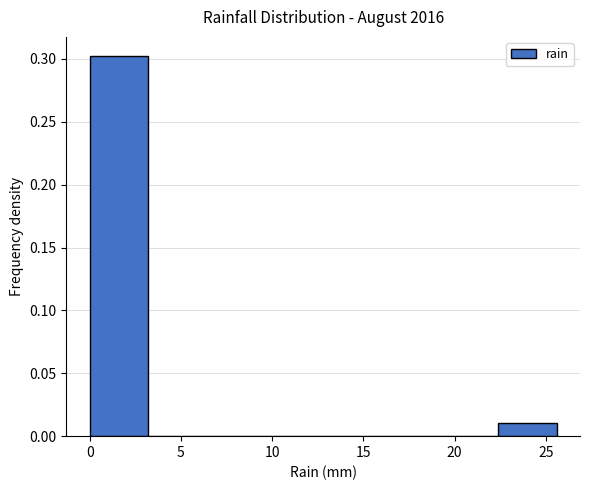

Reading left to right, list every bar in this chart as the range it spans on the x-axis followed by its height. Neither the bar edges nor the heights are printed on the chart, so give them approximately, as read against the axes.

0.0 to 3.2: 0.30
3.2 to 6.4: 0
6.4 to 9.6: 0
9.6 to 12.8: 0
12.8 to 16.0: 0
16.0 to 19.2: 0
19.2 to 22.4: 0
22.4 to 25.6: 0.01